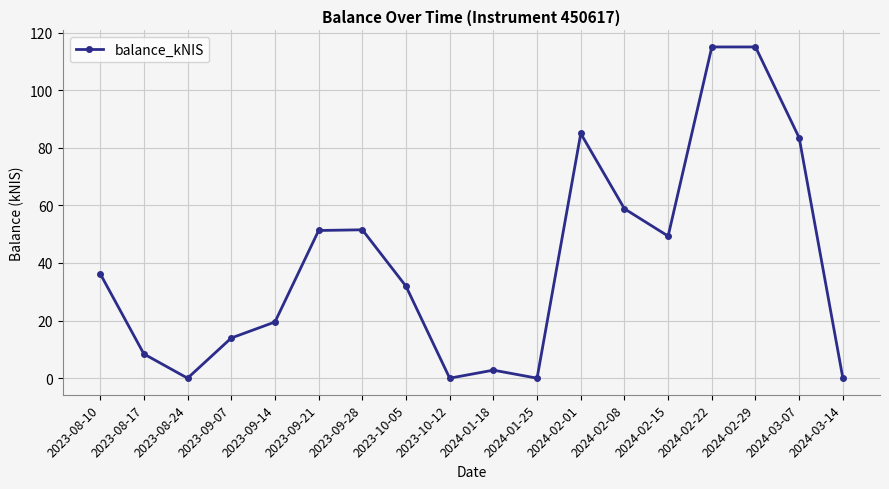

How many categories are shown in the chart?

18